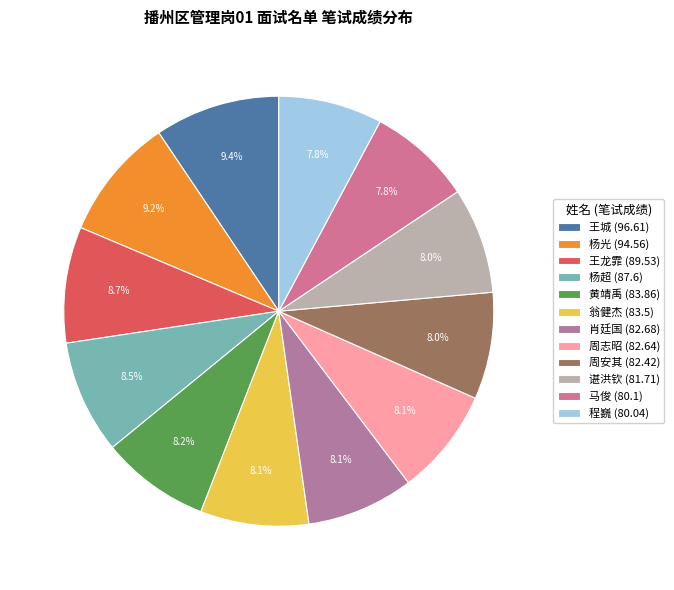

How much of the chart is everything except 杨超?

91.5%